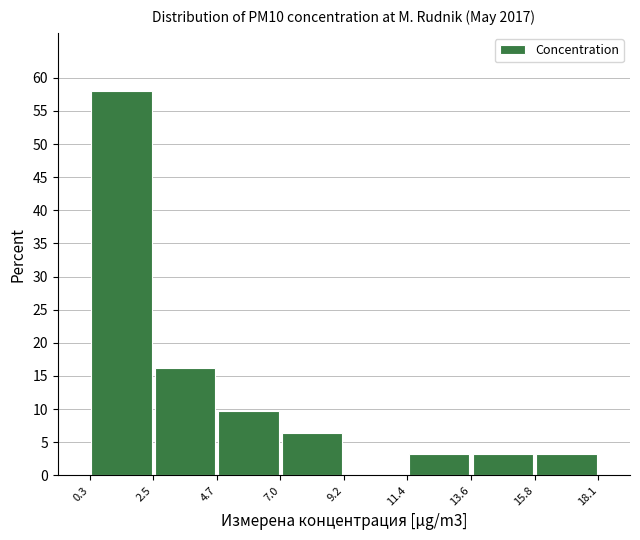

Reading left to right, transcribe this chart: for each bar, give the range it covers on the x-axis and its height. The values are not printed on the chart, so give them approximately, as read against the axis.

0.3 to 2.5: 58.0
2.5 to 4.7: 16.0
4.7 to 7.0: 9.5
7.0 to 9.2: 6.5
9.2 to 11.4: 0
11.4 to 13.6: 3.0
13.6 to 15.8: 3.0
15.8 to 18.1: 3.0